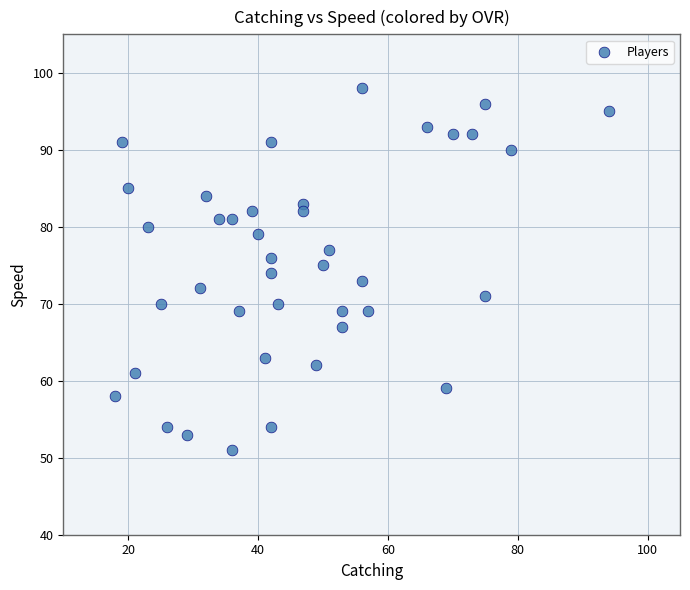

What is the range of X values (max minus min)?

76